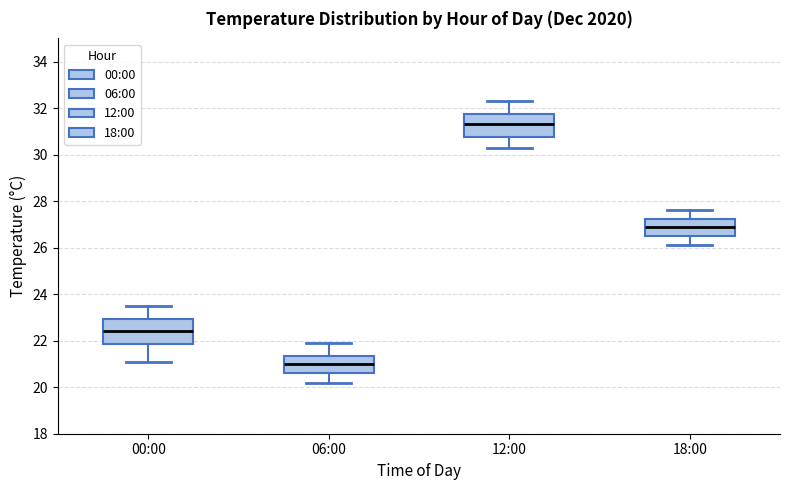

Reading left to right, transcribe this box plot: for each box, give where its median line is, the range the box spans, and where its two whiskers end, as read against the y-axis. The values are not printed on the chart, so give them approximately, as read against the axis.

00:00: median 22.4, box 21.8 to 23.0, whiskers 21.2 to 23.6
06:00: median 21.0, box 20.6 to 21.4, whiskers 20.2 to 22.0
12:00: median 31.4, box 30.8 to 31.8, whiskers 30.4 to 32.4
18:00: median 27.0, box 26.6 to 27.2, whiskers 26.2 to 27.6